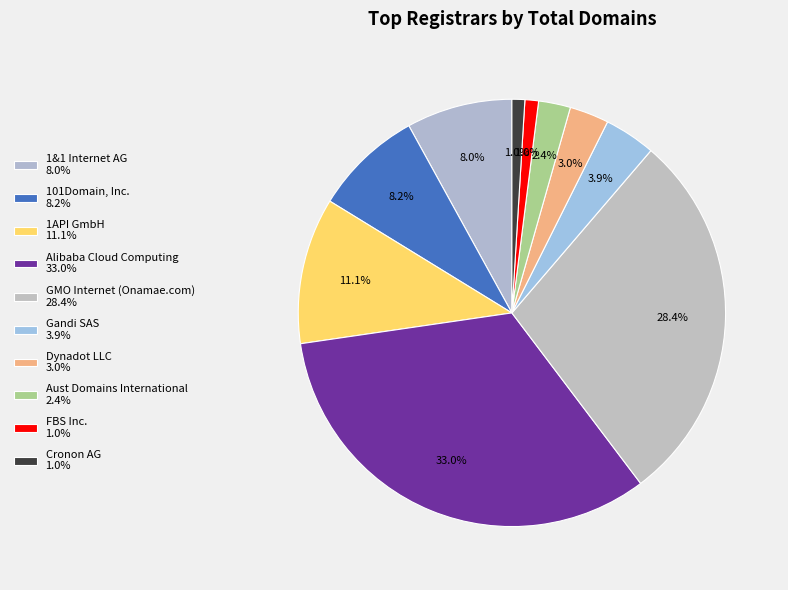

Count the number of slices in the pie.

10